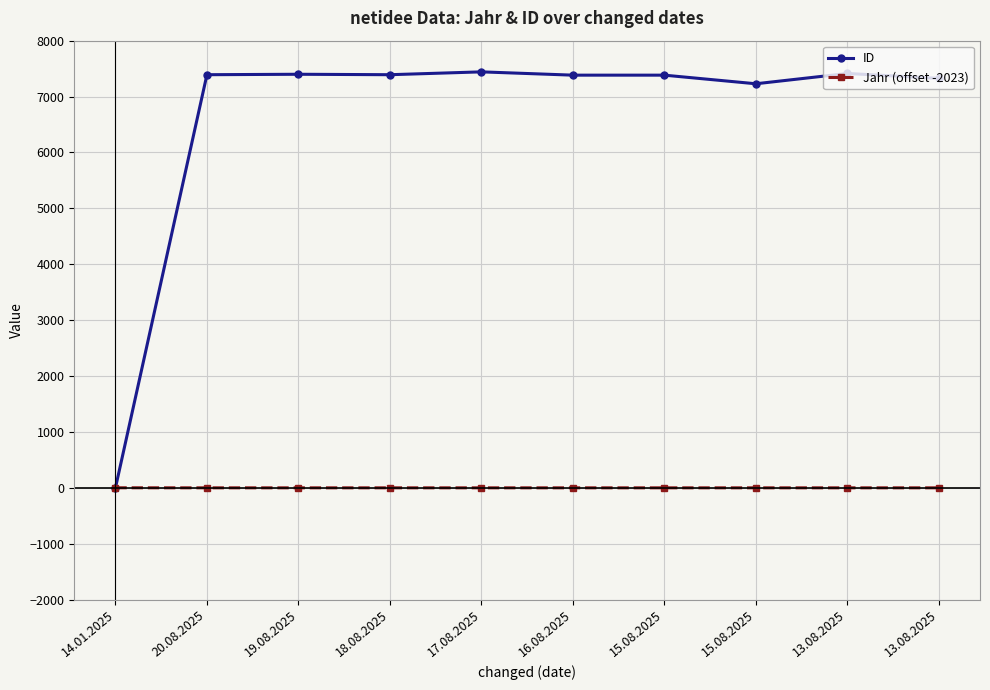

Which series has the largest total across all categories?

ID